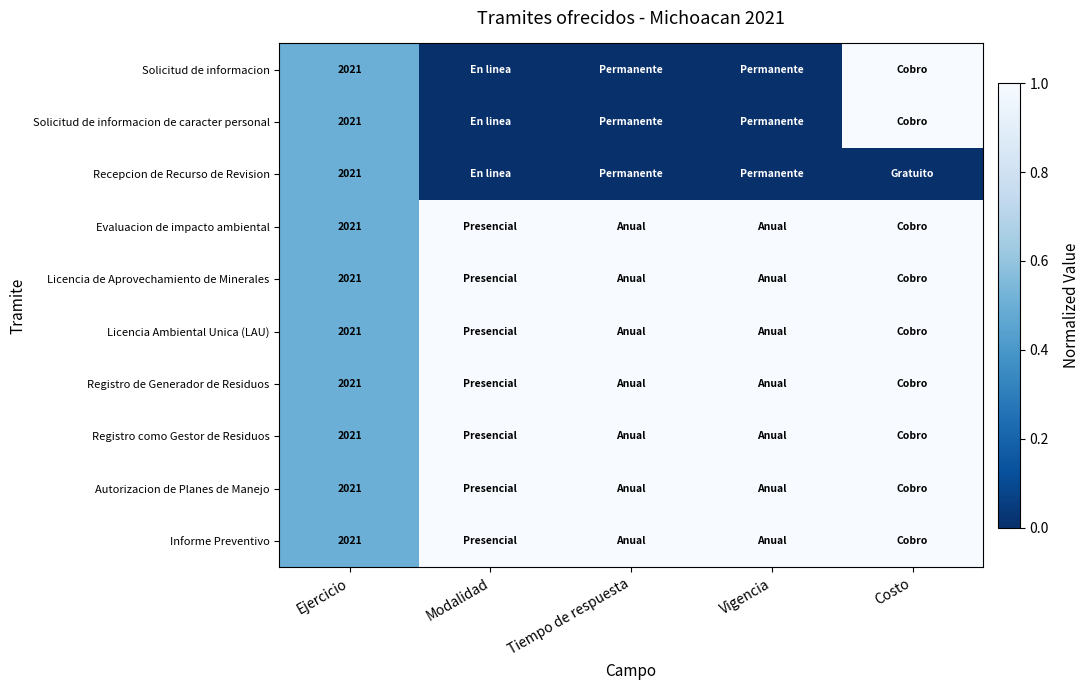

The Registro de Generador de Residuos series shows 906 at Ejercicio. True or false?

False